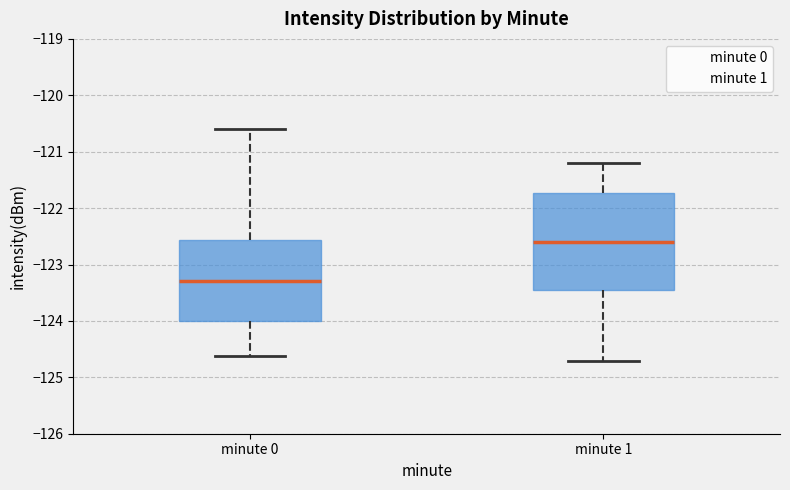

Which box has the lowest median line?

minute 0